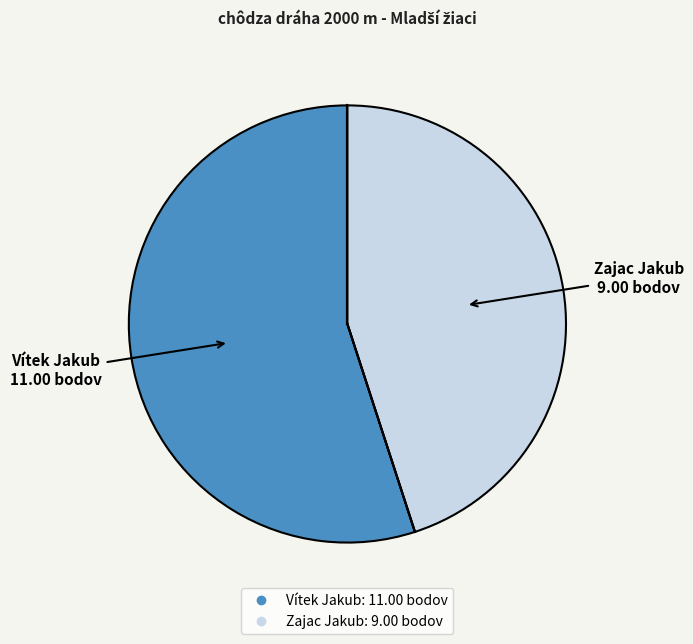

Combined, do Vítek Jakub and Zajac Jakub account for over 50%?

Yes